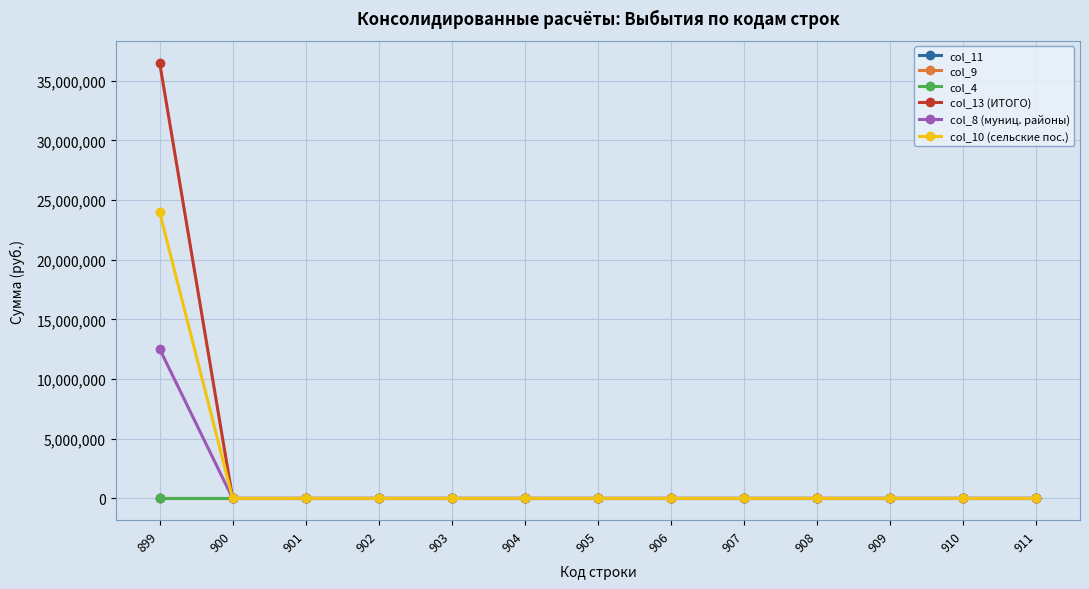

Which series has the largest total across all categories?

col_13 (ИТОГО)